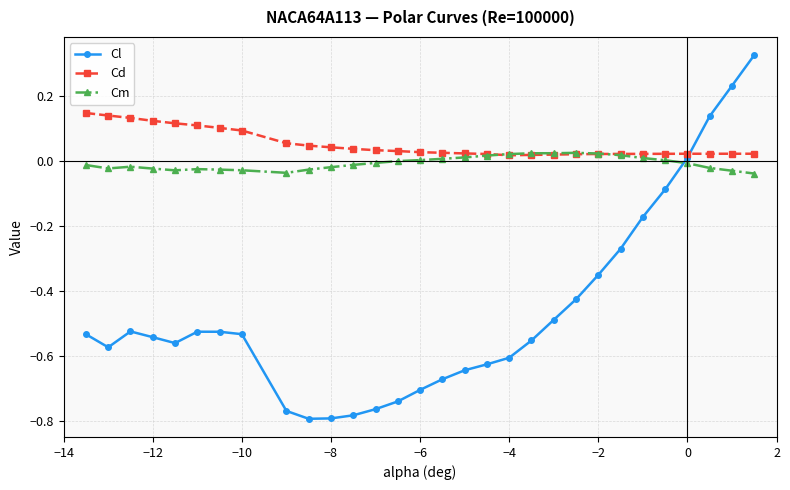

After their last crossing, which series has the higher values: Cl or Cm?

Cl